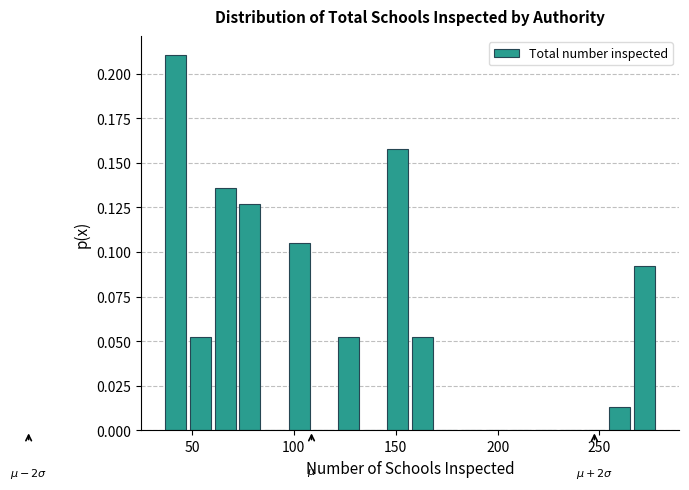

Read against the x-axis, roughly where is the centre of the tallest bar?

40